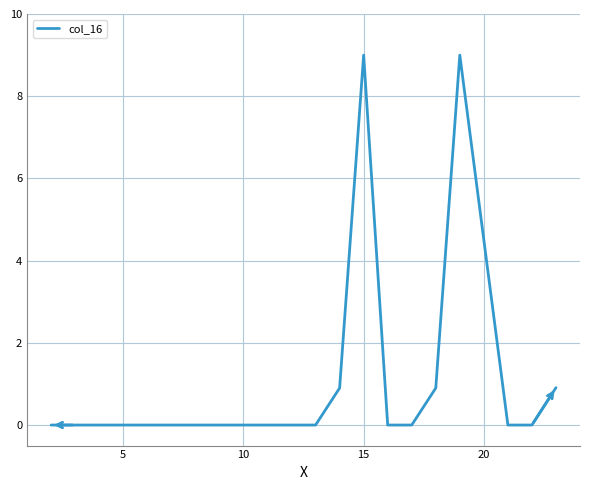

Does the chart have visible grid lines?

Yes